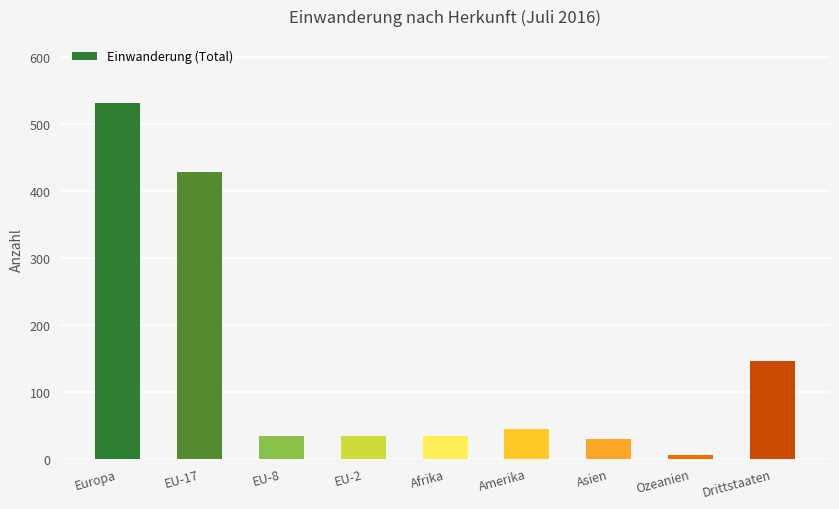

What is the maximum value shown in the chart?

532